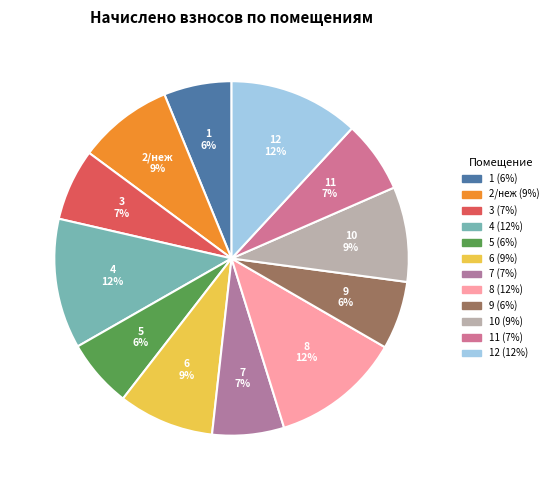

What percentage is the 7 slice, to the nearest percent?

7%